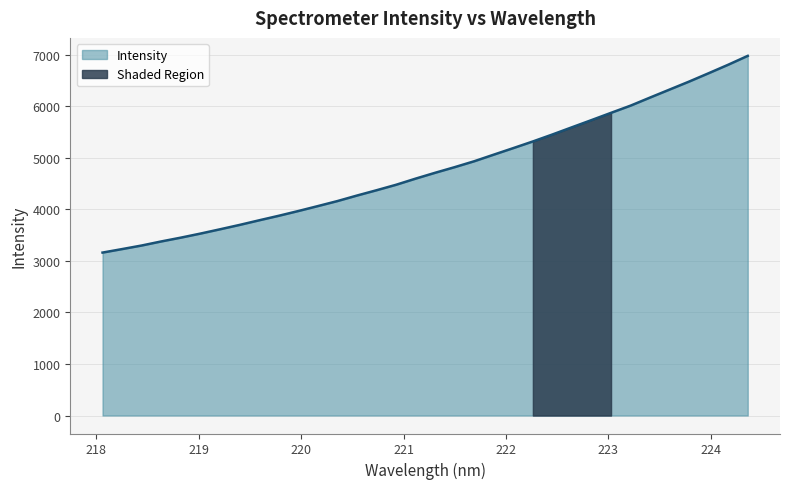

What is the label of the 11th point from the left?

219.9712